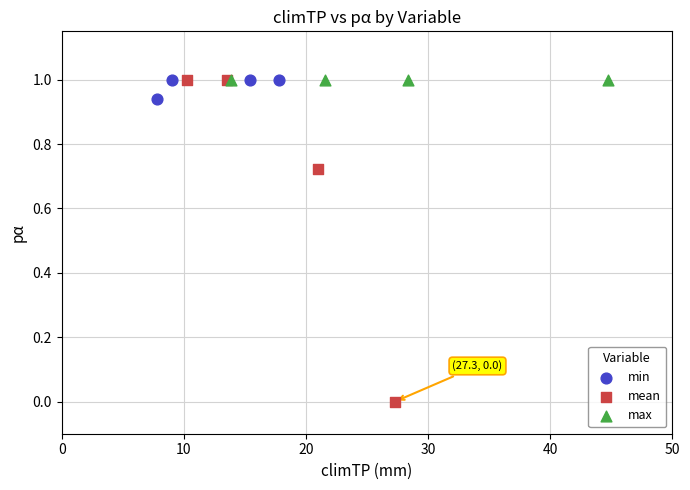

What are all the series names shown in the legend?

min, mean, max